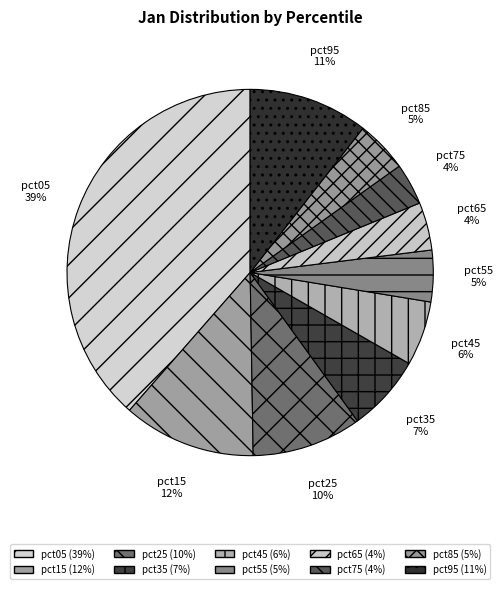

Which slice is the largest?

pct05